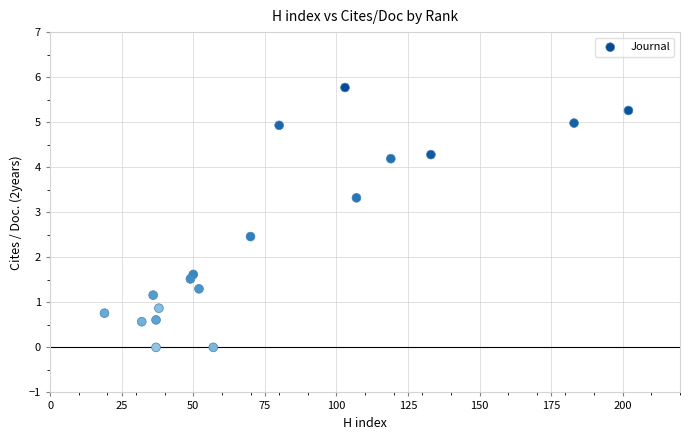

What Y value in the scatter plot is closest to 2?

1.6